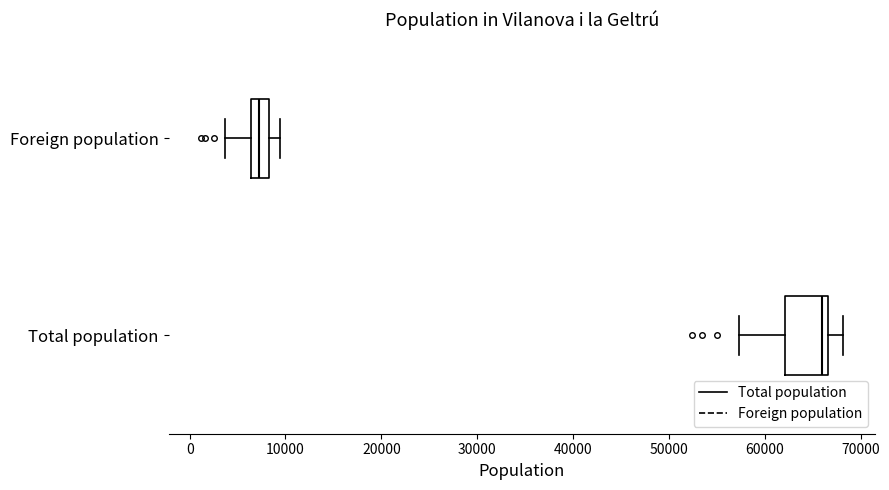

Which box has the furthest to the right median line?

Total population